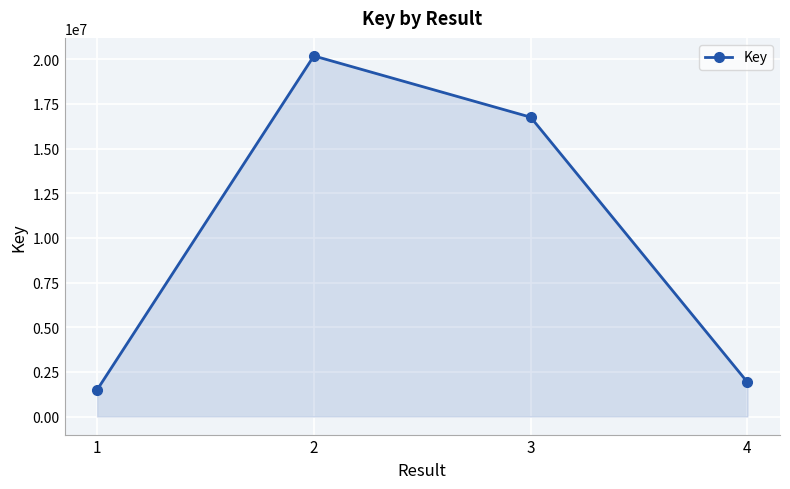

Does the chart display data point markers on the line(s)?

Yes